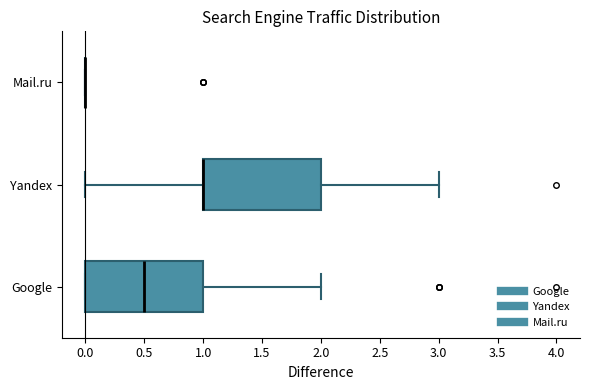

Reading bottom to top, transcribe this box plot: for each box, give where its median line is, the range the box spans, and where its two whiskers end, as read against the x-axis. The values are not printed on the chart, so give them approximately, as read against the axis.

Google: median 0.5, box 0.0 to 1.0, whiskers 0.0 to 2.0
Yandex: median 1.0 (drawn on the box's left edge), box 1.0 to 2.0, whiskers 0.0 to 3.0
Mail.ru: box collapsed to a line at 0.0, whiskers 0.0 to 0.0